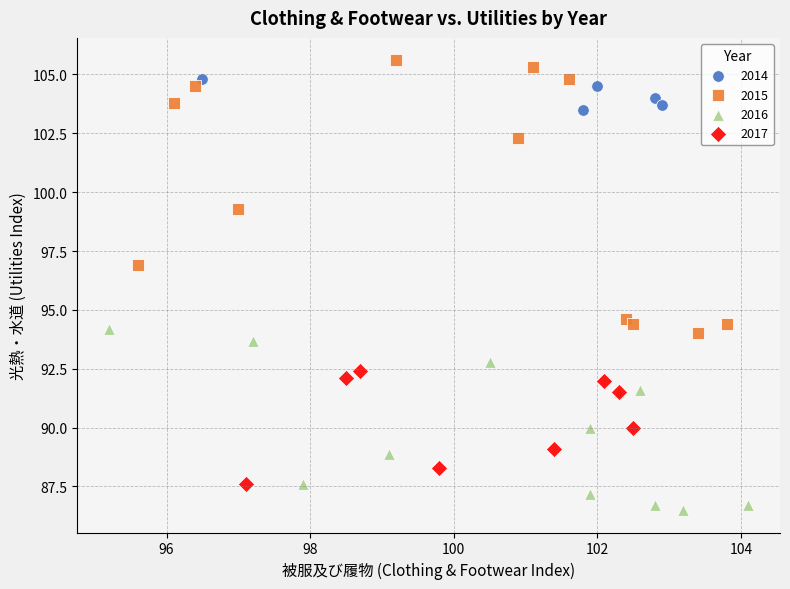

Which series has the largest Y range (max minus min)?

2015